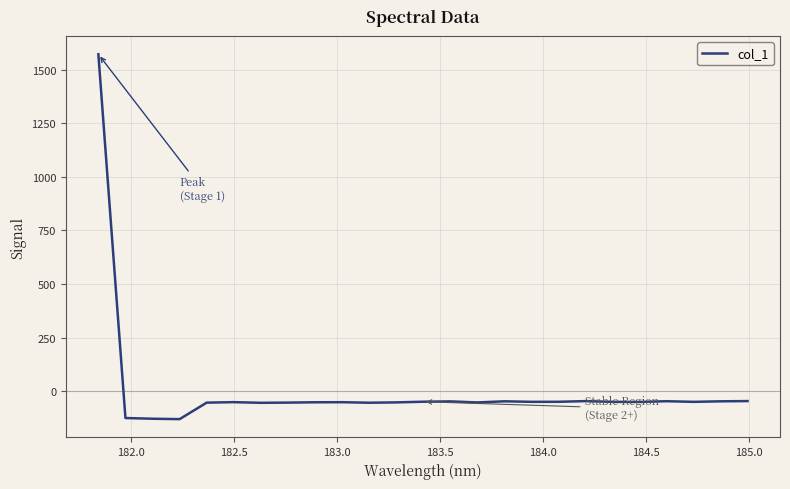

What is the difference between the maximum and minimum values?

1702.4